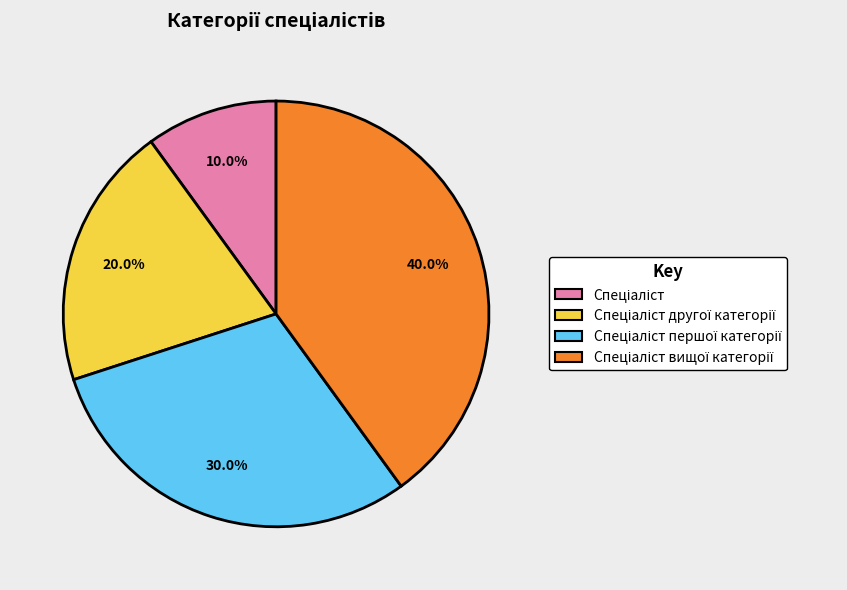

Is there a majority slice in this chart?

No